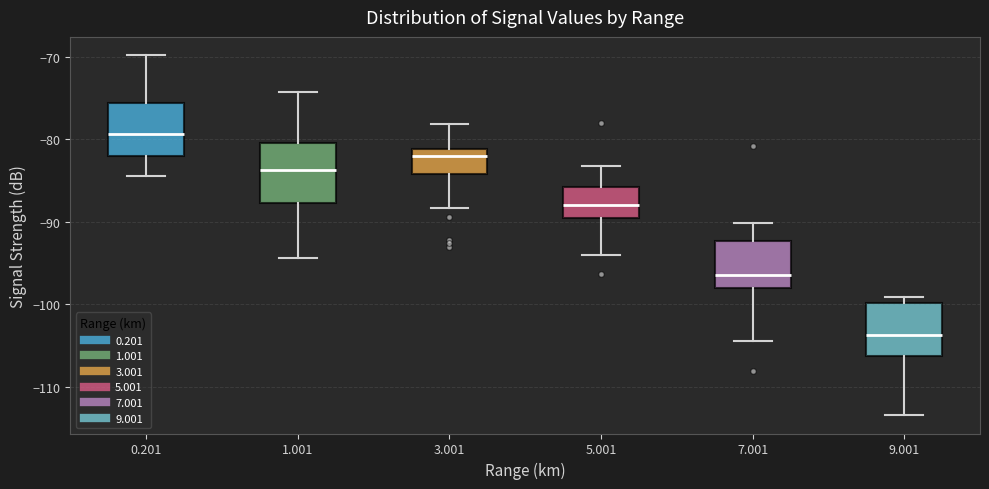

Reading left to right, transcribe this box plot: for each box, give where its median line is, the range the box spans, and where its two whiskers end, as read against the y-axis. The values are not printed on the chart, so give them approximately, as read against the axis.

0.201: median -79, box -82 to -76, whiskers -84 to -70
1.001: median -84, box -88 to -80, whiskers -94 to -74
3.001: median -82, box -84 to -81, whiskers -88 to -78
5.001: median -88, box -90 to -86, whiskers -94 to -83
7.001: median -96, box -98 to -92, whiskers -104 to -90
9.001: median -104, box -106 to -100, whiskers -113 to -99